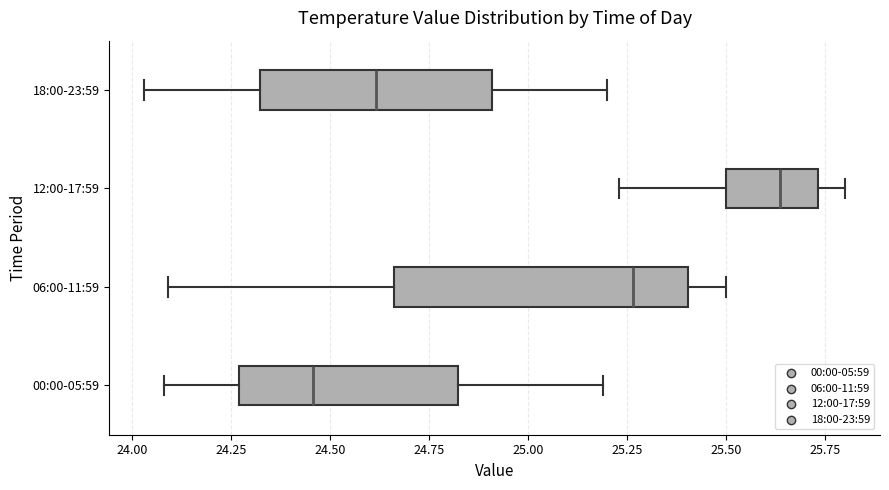

Where is the left edge of the box for 12:00-17:59 on the x-axis? The values are not printed on the chart, so give them approximately, as read against the axis.

25.50